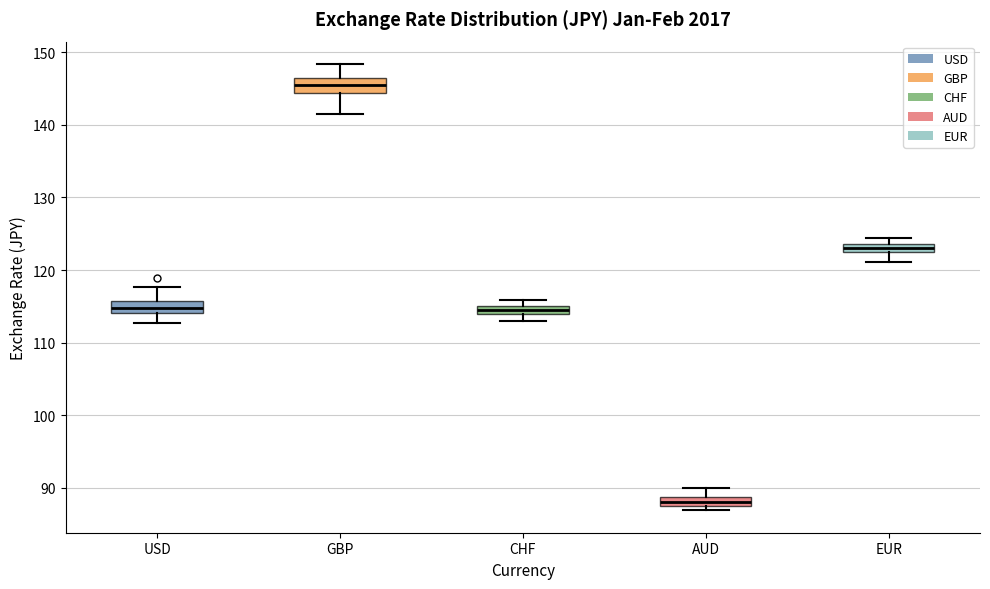

Where does the upper whisker of the box for AUD end on the y-axis? The values are not printed on the chart, so give them approximately, as read against the axis.

90